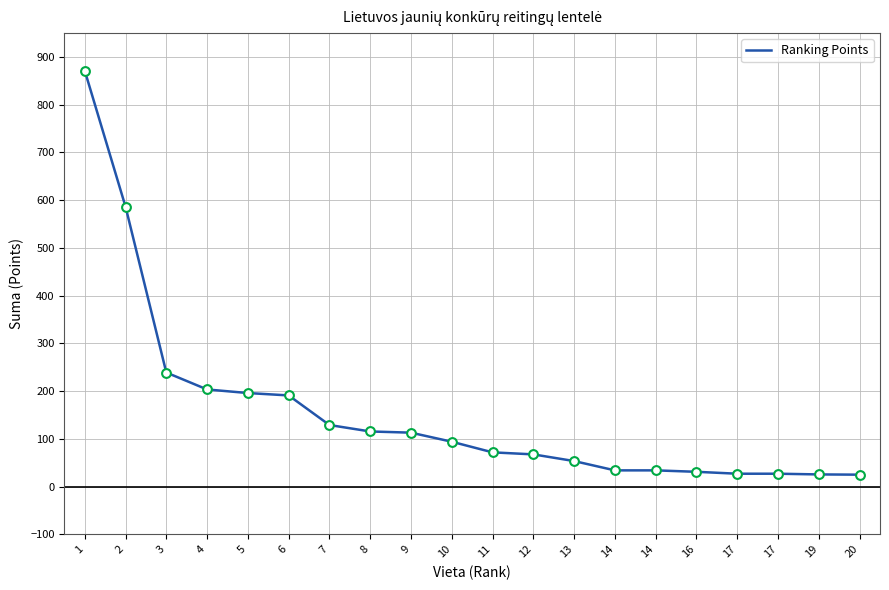

What is the change in value from 8 to 19?

-90.0